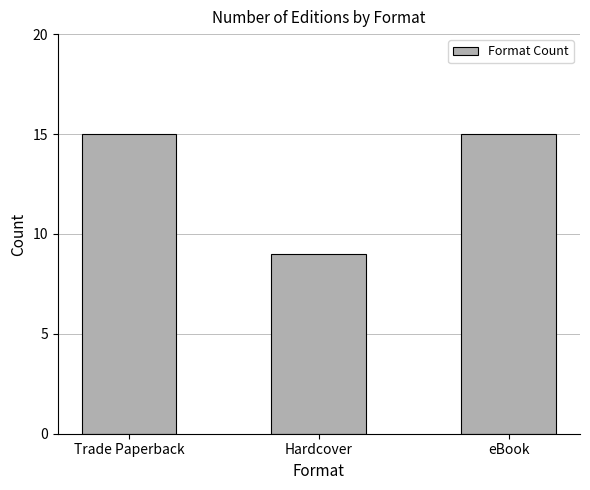

Is it true that the value at Trade Paperback is 15?

True